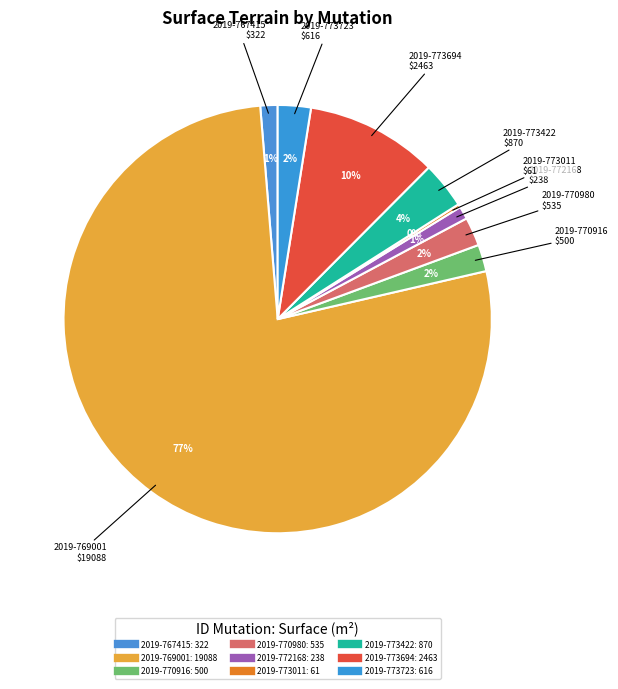

What percentage is NOT represented by 2019-770980?

97.8%